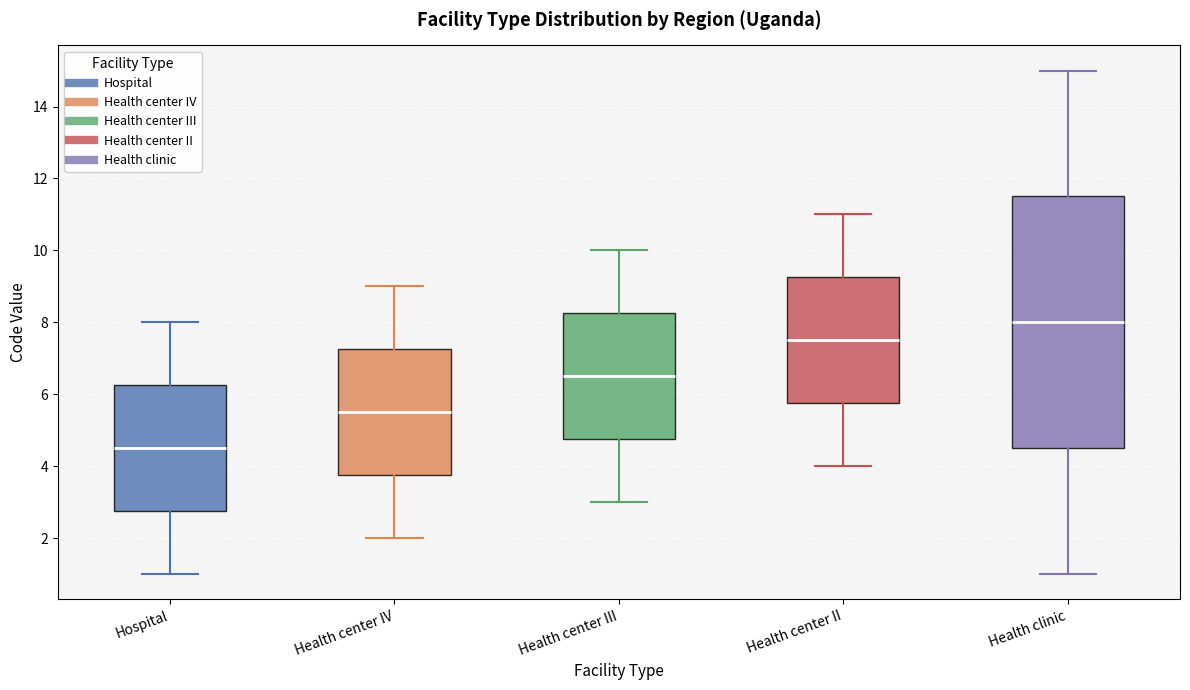

Reading left to right, read every box against the y-axis: the position of its median line, the range the box covers, and the ends of its whiskers. The values are not printed on the chart, so give them approximately, as read against the axis.

Hospital: median 4.6, box 2.8 to 6.2, whiskers 1.0 to 8.0
Health center IV: median 5.6, box 3.8 to 7.2, whiskers 2.0 to 9.0
Health center III: median 6.6, box 4.8 to 8.2, whiskers 3.0 to 10.0
Health center II: median 7.6, box 5.8 to 9.2, whiskers 4.0 to 11.0
Health clinic: median 8.0, box 4.6 to 11.6, whiskers 1.0 to 15.0